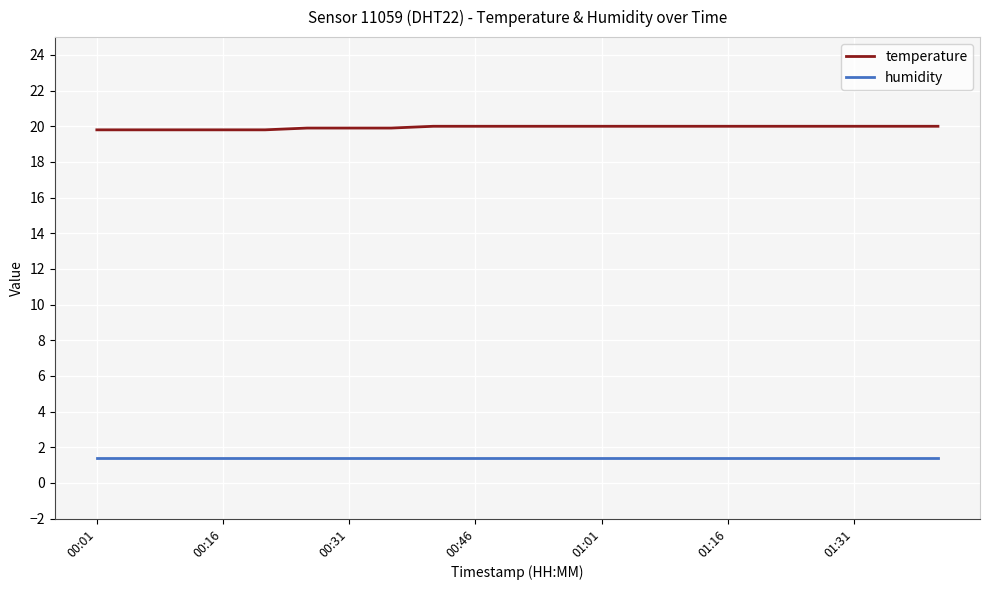

True or false: humidity and temperature cross at least once.

False